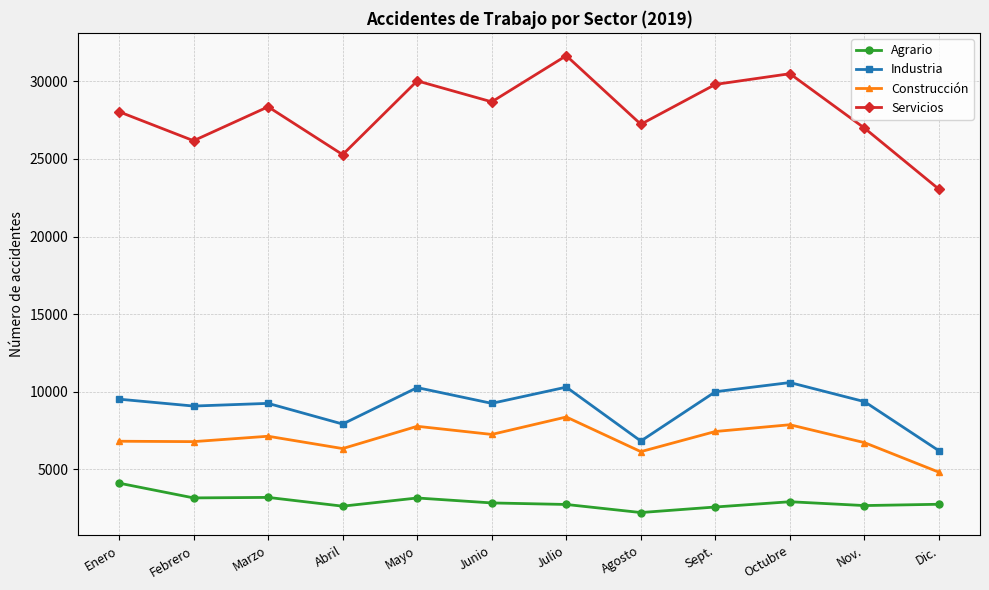

Is the value of Industria at Junio greater than the value of Construcción at Dic.?

Yes